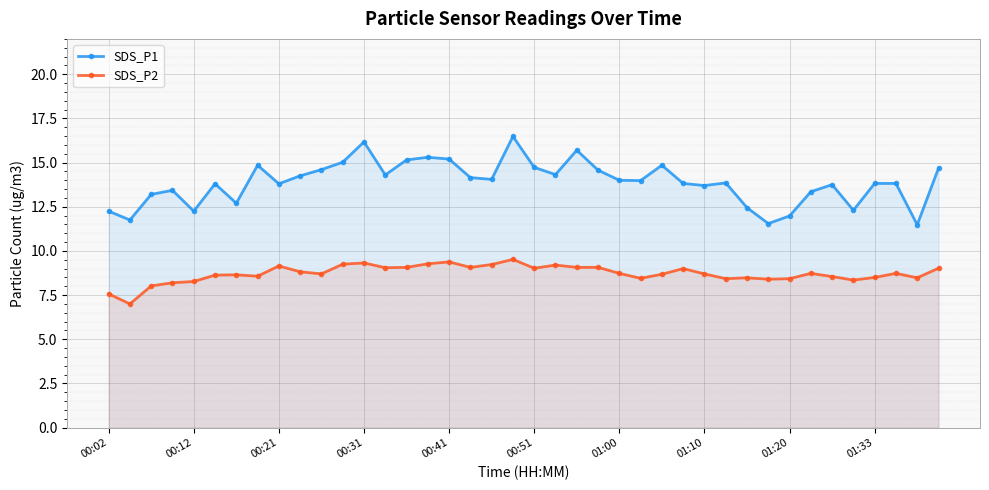

True or false: SDS_P1 and SDS_P2 intersect in this chart.

False